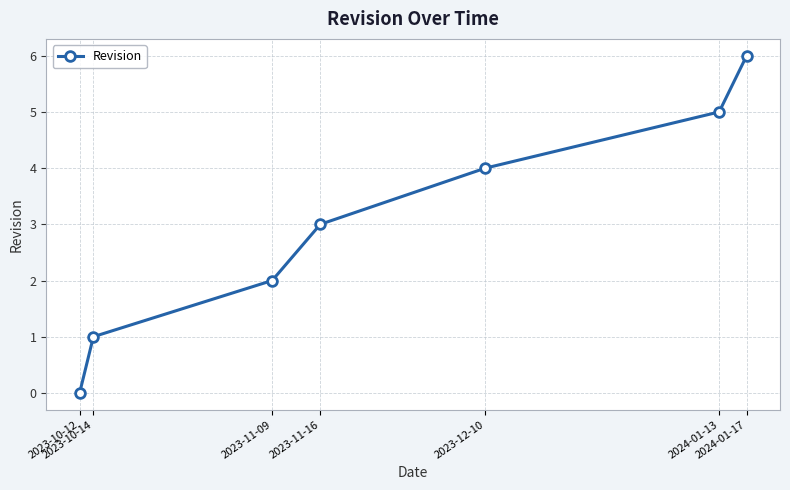

Does the chart have visible grid lines?

Yes